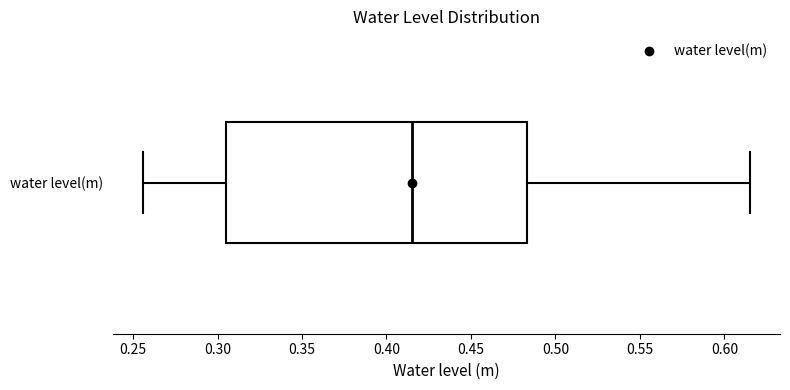

Read this box plot against the x-axis: the position of the median line, the range covered by the box, and the ends of both whiskers. The values are not printed on the chart, so give them approximately, as read against the axis.

median 0.415, box 0.305 to 0.485, whiskers 0.255 to 0.615